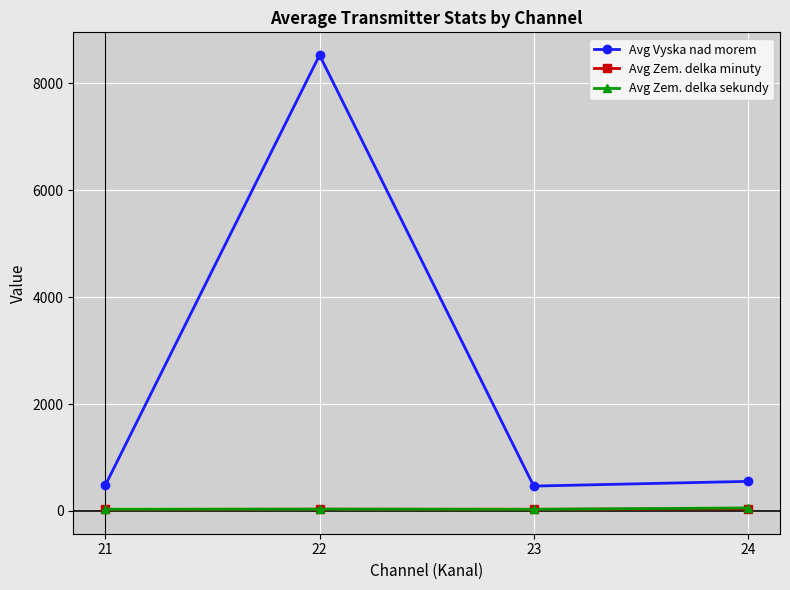

What is the total value across all series at 24?

649.0